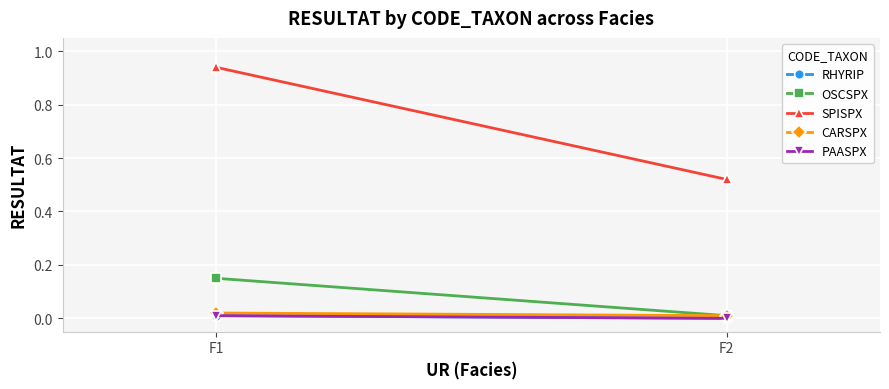

What are all the series names shown in the legend?

RHYRIP, OSCSPX, SPISPX, CARSPX, PAASPX